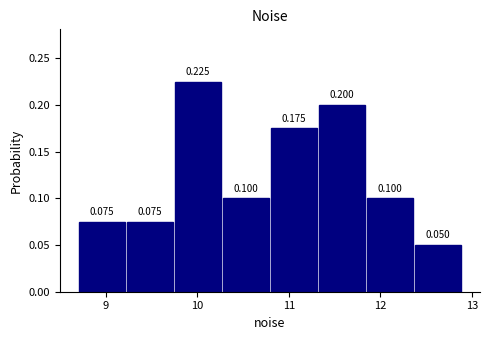

Which range on the x-axis has the tallest bar?

9.8 to 10.3